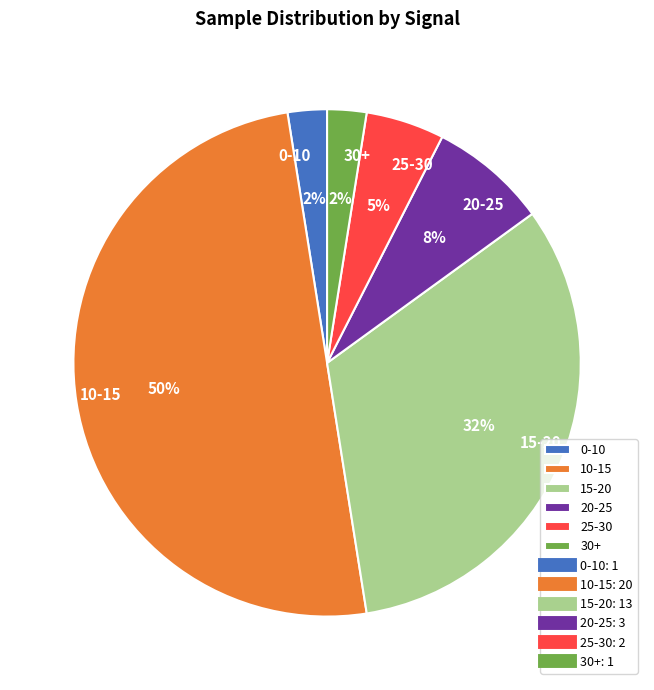

How many slices are in this pie chart?

6